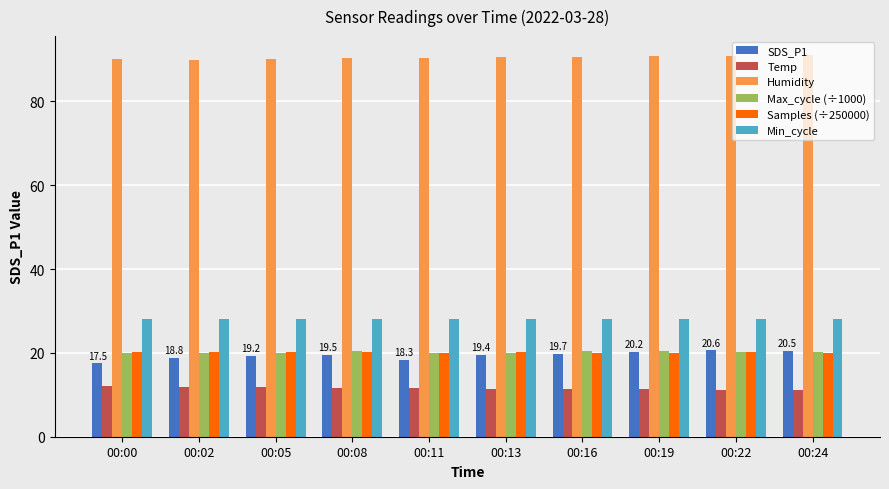

Is the value of Min_cycle at 00:24 greater than the value of SDS_P1 at 00:24?

Yes